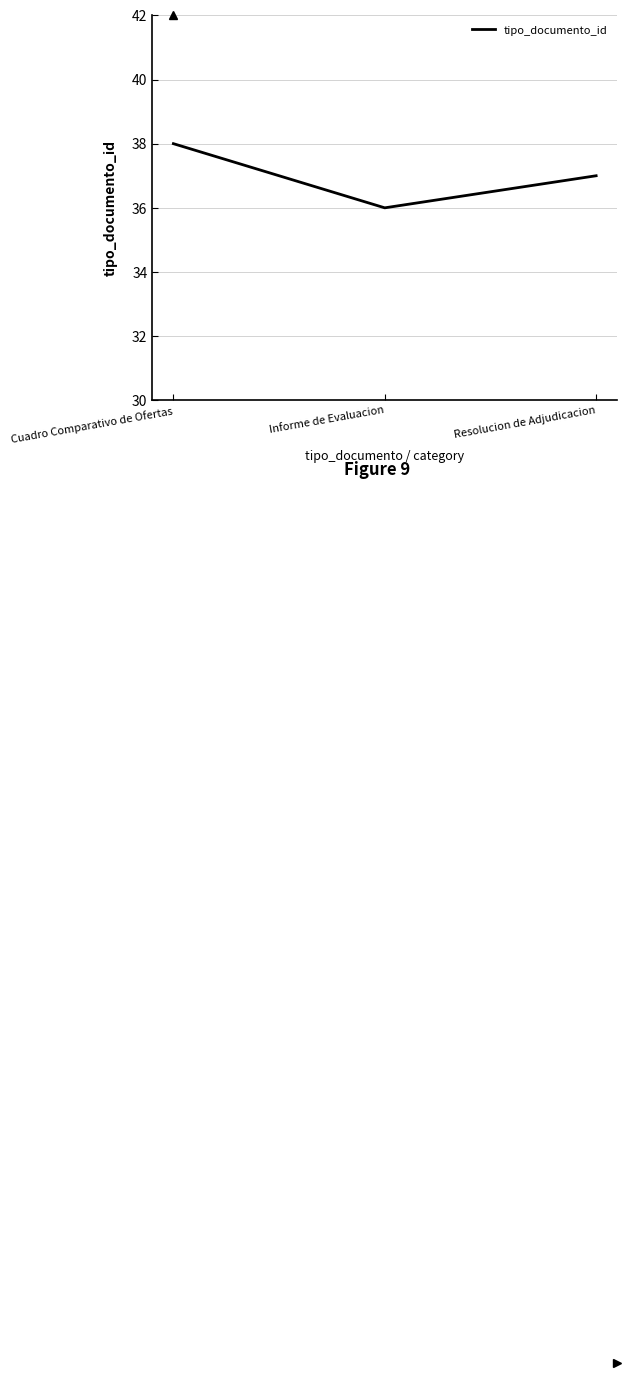

List the labels in order of value, largest first.

Cuadro Comparativo de Ofertas, Resolucion de Adjudicacion, Informe de Evaluacion